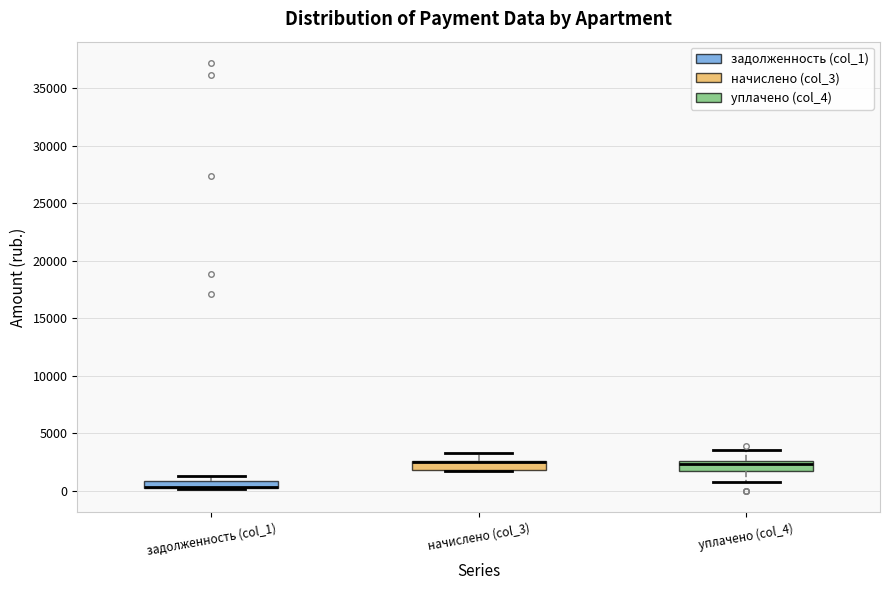

Where is the lower edge of the box for задолженность (col_1) on the y-axis? The values are not printed on the chart, so give them approximately, as read against the axis.

500